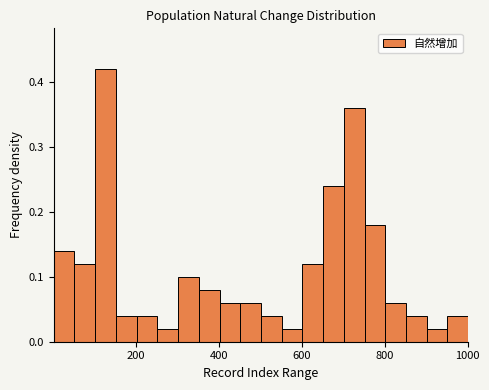

Read against the x-axis, roughly where is the centre of the tallest bar?

120